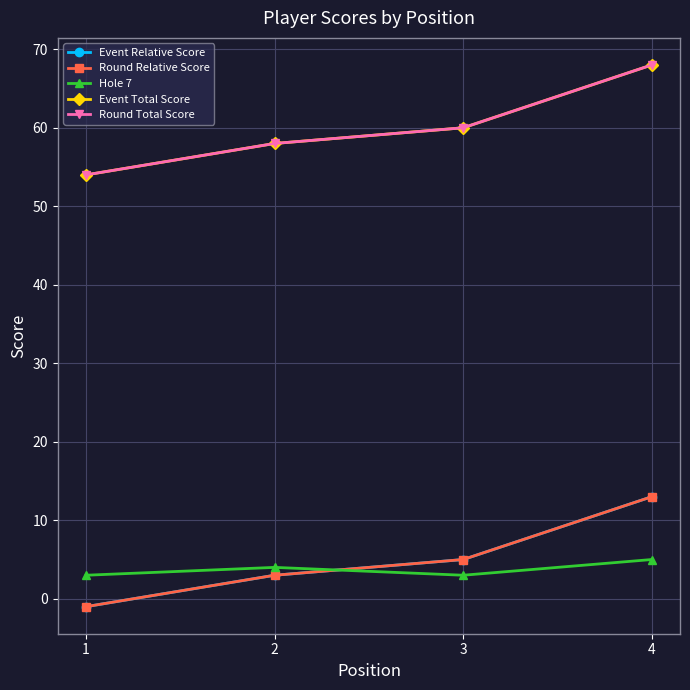

How many lines are shown in the chart?

5